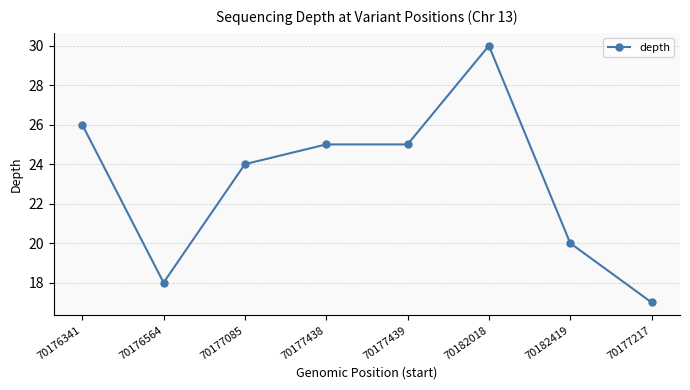

What is the approximate value at 70177439?

25